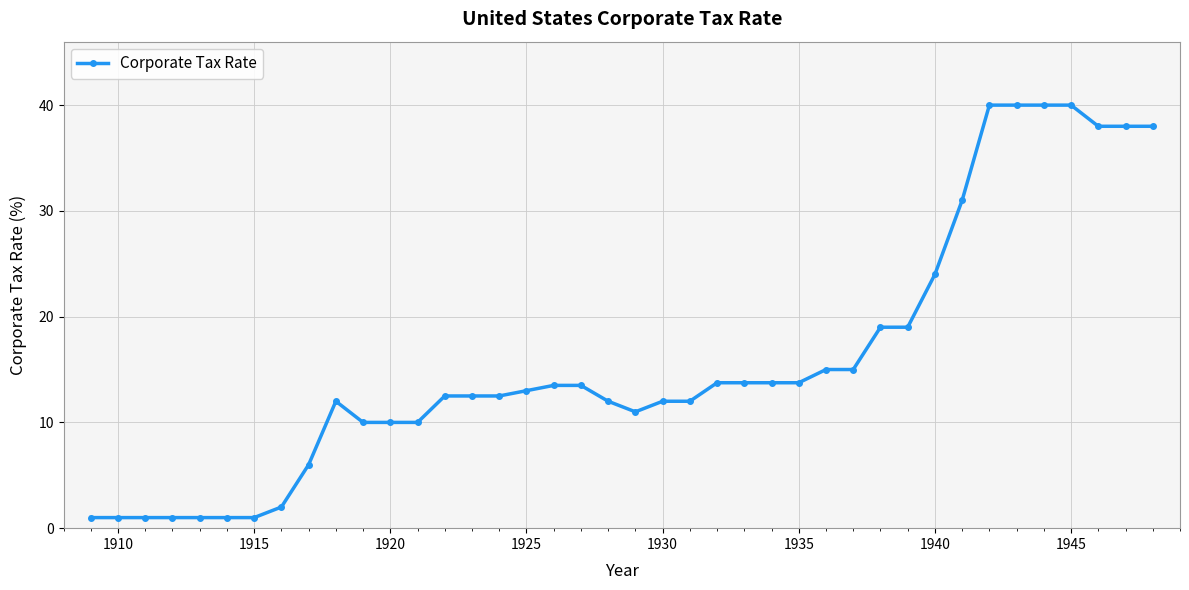

What is the maximum value shown in the chart?

40.0